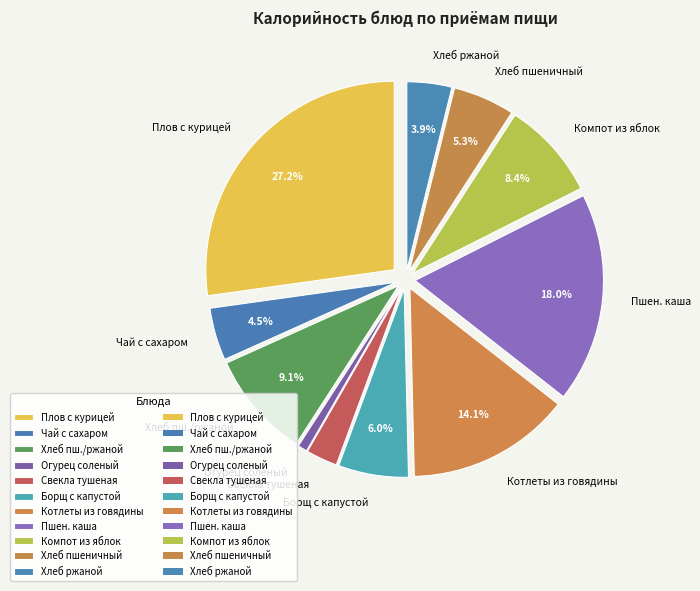

Count the number of slices in the pie.

11